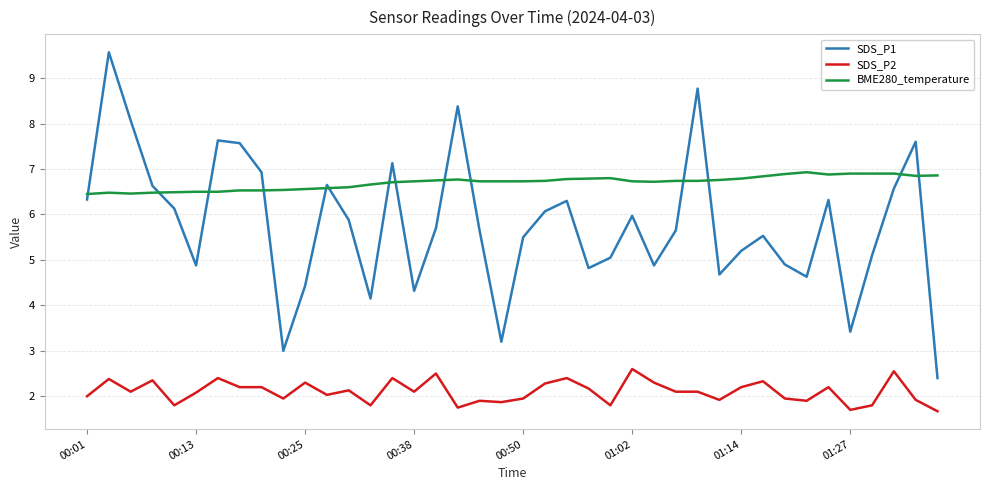

List the series in order of their peak value, highest first.

SDS_P1, BME280_temperature, SDS_P2